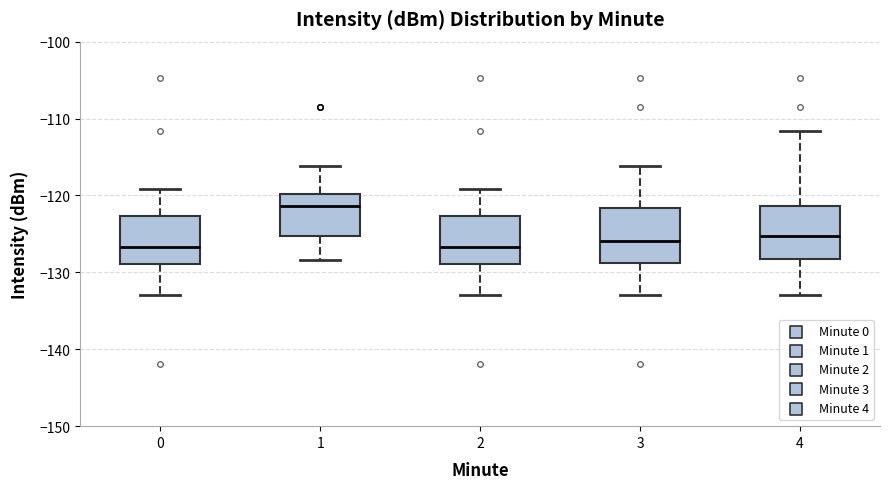

Where is the lower edge of the box at x = 1 on the y-axis? The values are not printed on the chart, so give them approximately, as read against the axis.

-125